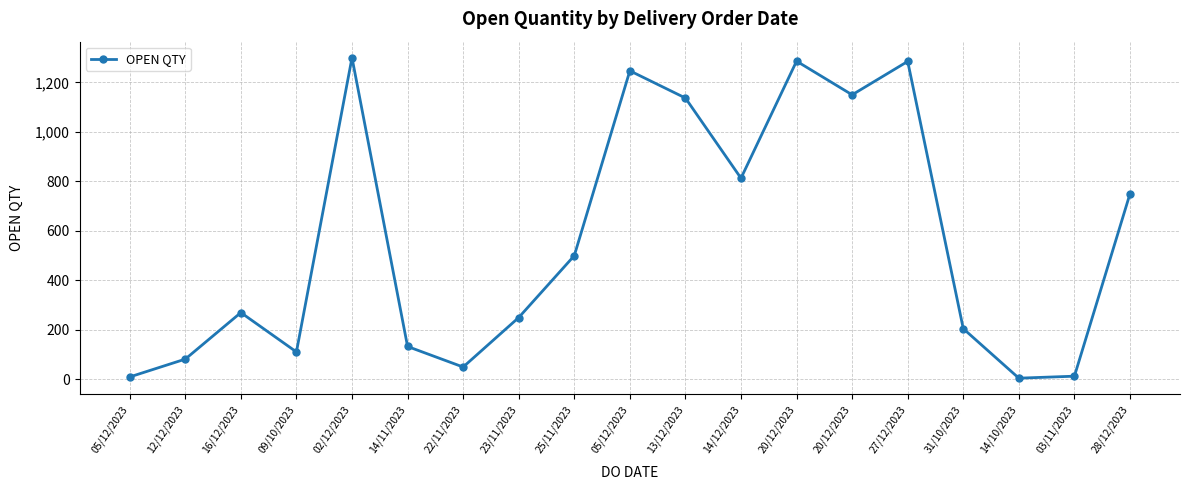

What is the label of the 16th point from the right?

09/10/2023